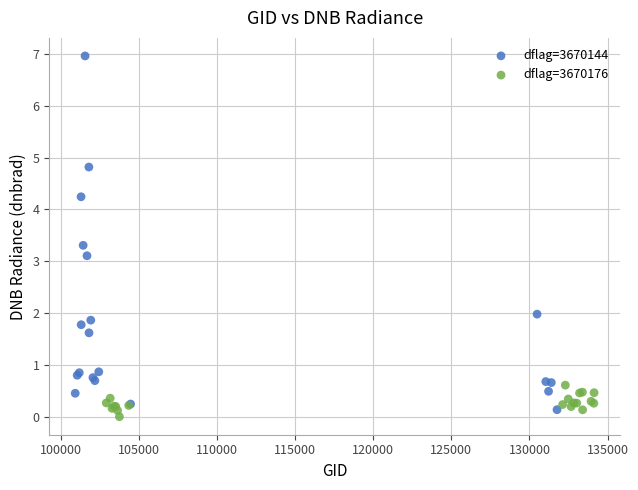

Which series reaches the minimum Y coordinate?

dflag=3670176